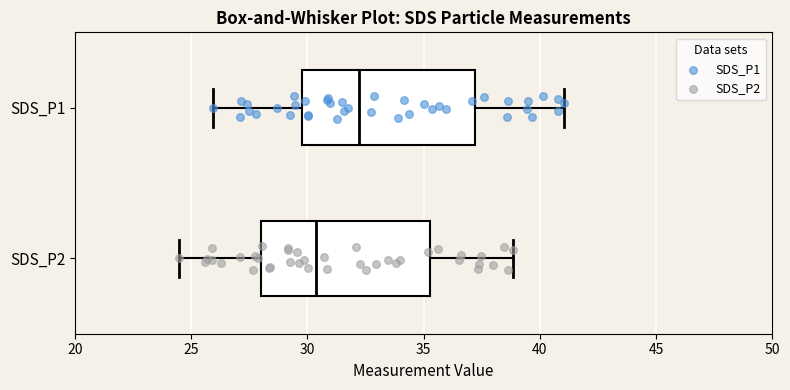

Reading bottom to top, transcribe this box plot: for each box, give where its median line is, the range the box spans, and where its two whiskers end, as read against the x-axis. The values are not printed on the chart, so give them approximately, as read against the axis.

SDS_P2: median 30.5, box 28.0 to 35.5, whiskers 24.5 to 39.0
SDS_P1: median 32.0, box 30.0 to 37.0, whiskers 26.0 to 41.0